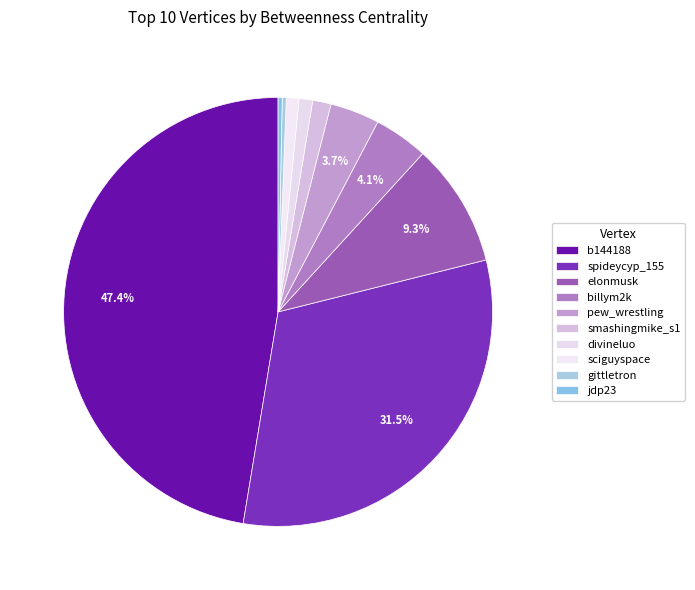

Rank the categories by value from lowest to highest.

gittletron, jdp23, sciguyspace, divineluo, smashingmike_s1, pew_wrestling, billym2k, elonmusk, spideycyp_155, b144188